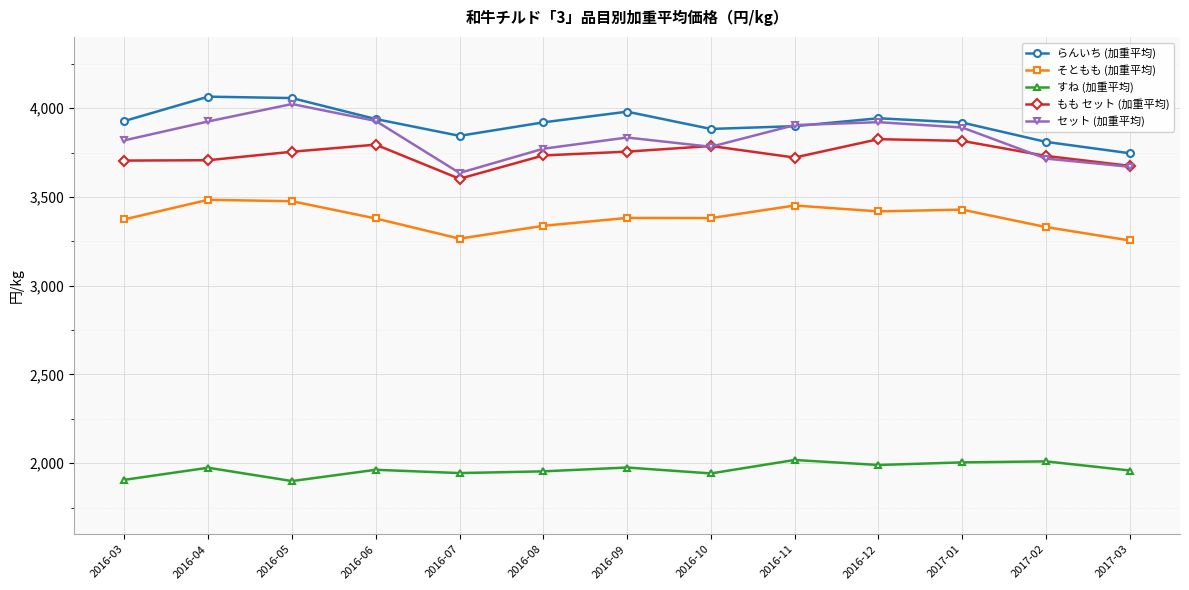

What is the difference between the そともも (加重平均) values at 2016-12 and 2016-05?

57.1